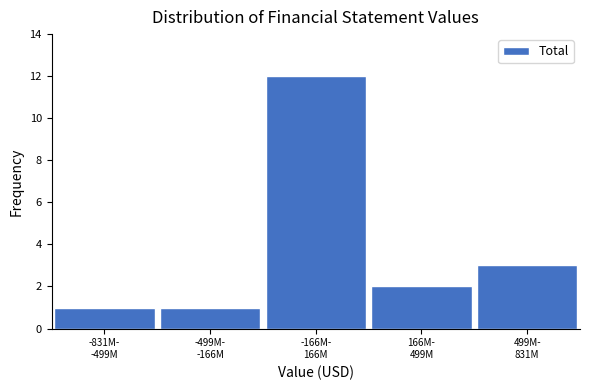

Reading left to right, what are all the values shown in this chart?

1	1	12	2	3